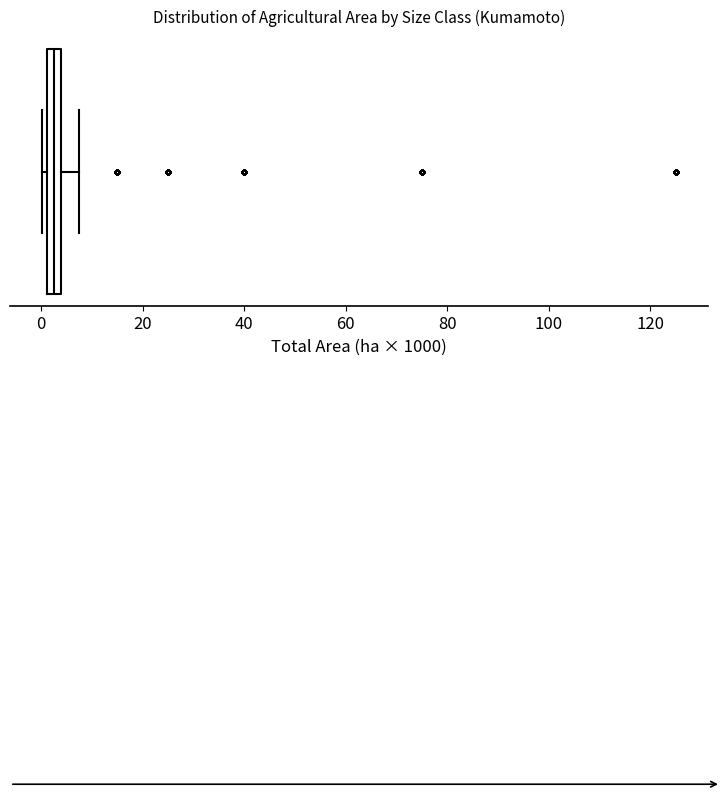

Where is the left edge of the box on the x-axis? The values are not printed on the chart, so give them approximately, as read against the axis.

2